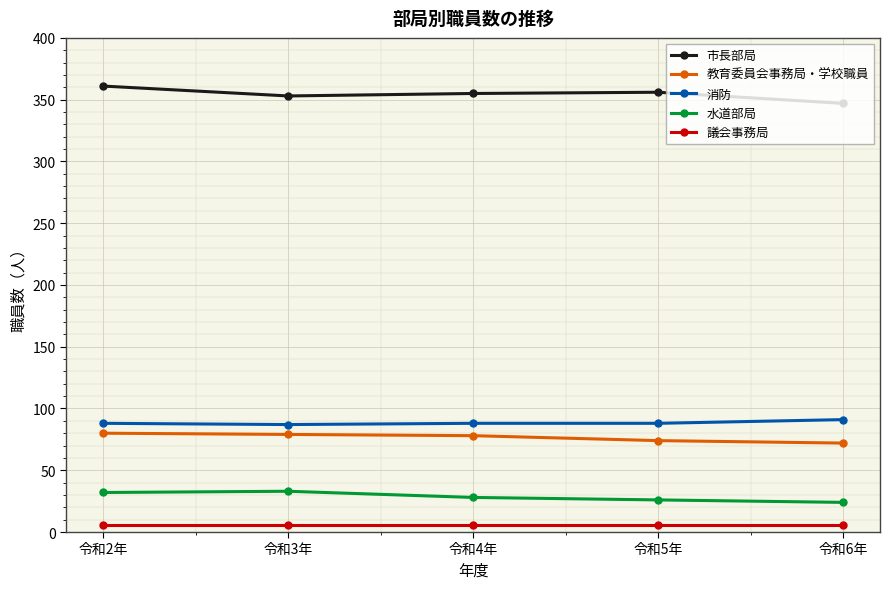

Count the 教育委員会事務局・学校職員 values in the range 74 to 79.

3